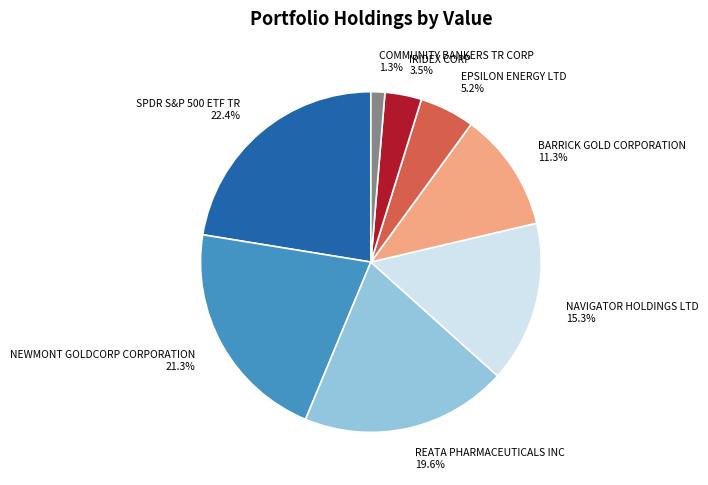

To the nearest percent, what is the average slice percentage?

12%